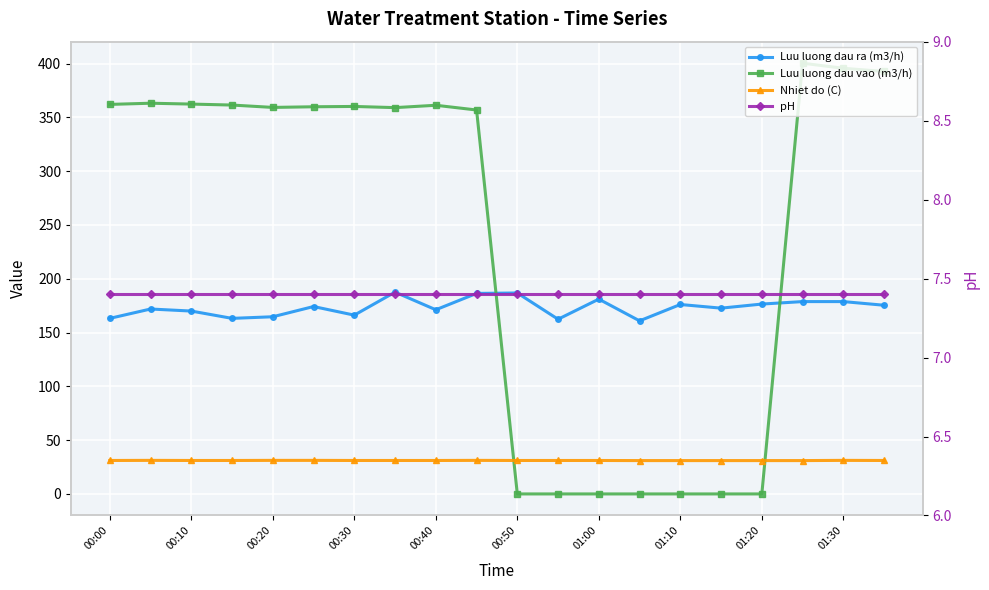

What are all the series names shown in the legend?

Luu luong dau ra (m3/h), Luu luong dau vao (m3/h), Nhiet do (C), pH